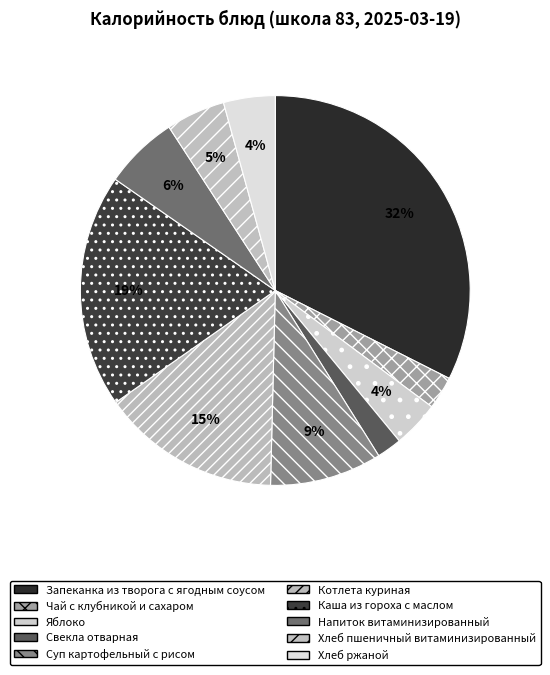

Is there a majority slice in this chart?

No